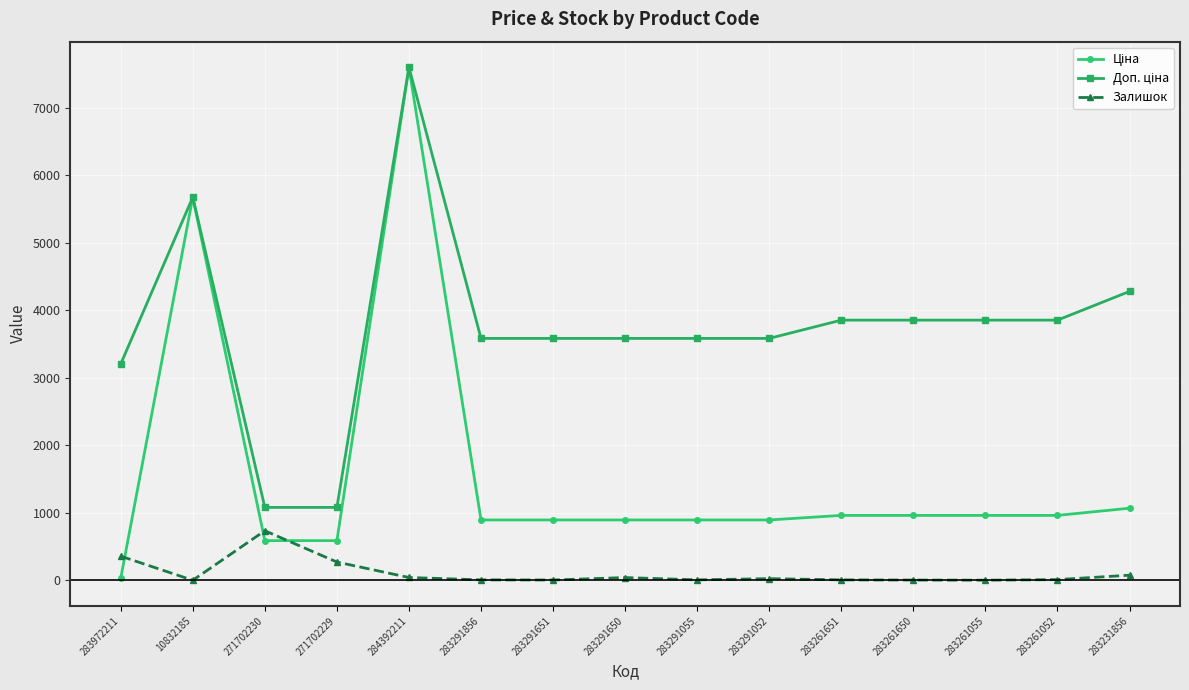

How many distinct data groups are displayed?

3